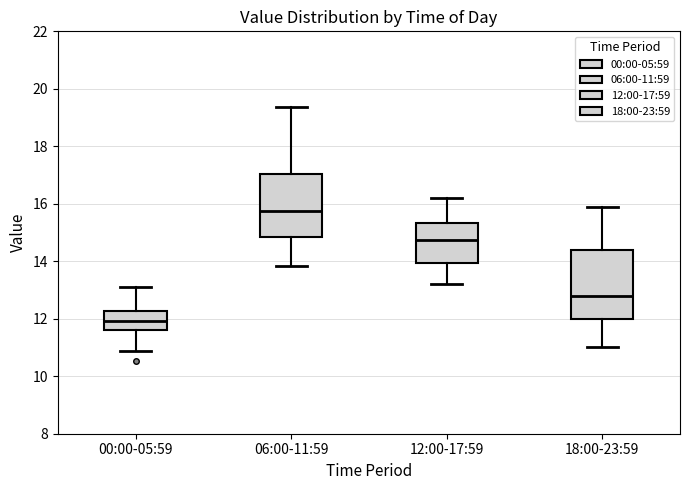

Where does the median line of the box for 12:00-17:59 sit on the y-axis? The values are not printed on the chart, so give them approximately, as read against the axis.

14.8